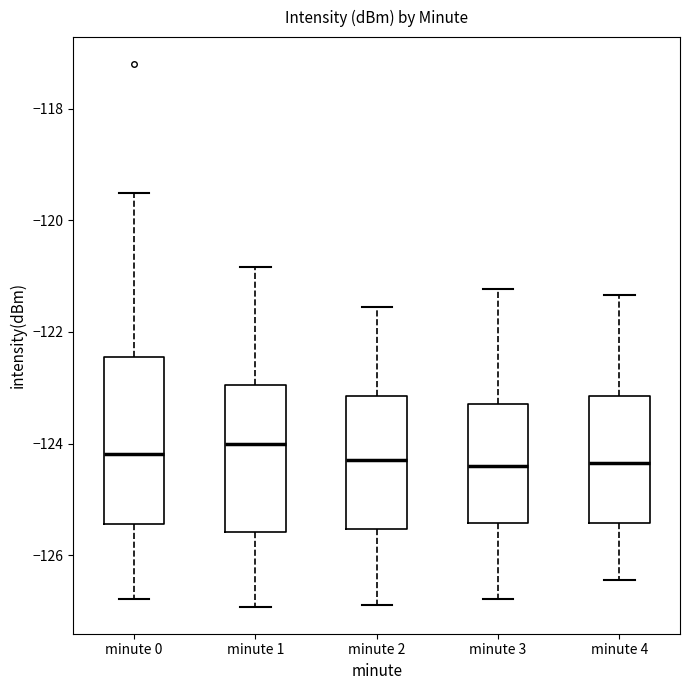

Comparing the boxes themselves (not the whiskers), which one is the tallest?

minute 0